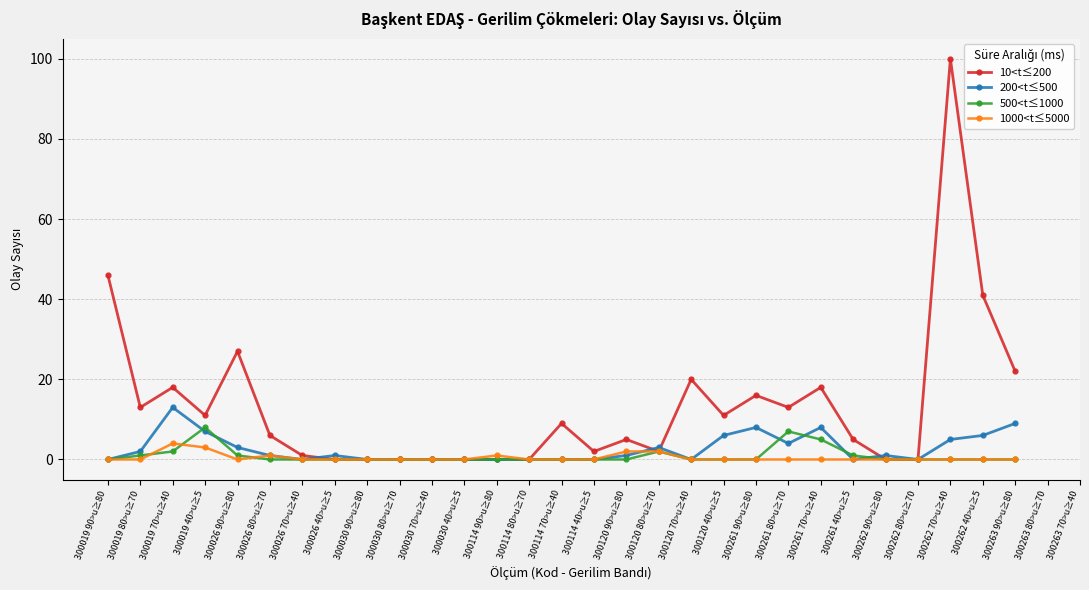

What position from the left is 300262 40>u≥5?

28